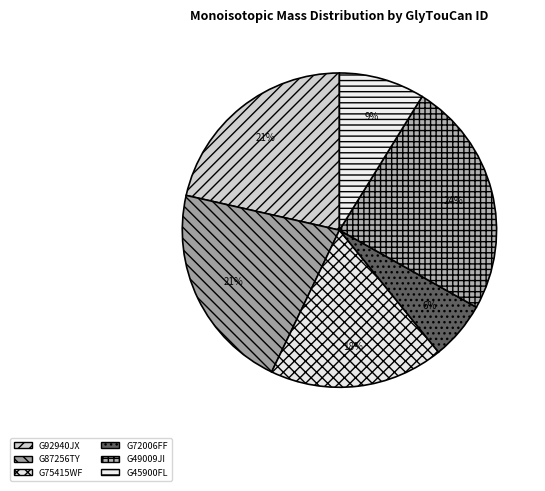

Rank the categories by value from highest to lowest.

G49009JI, G92940JX, G87256TY, G75415WF, G45900FL, G72006FF